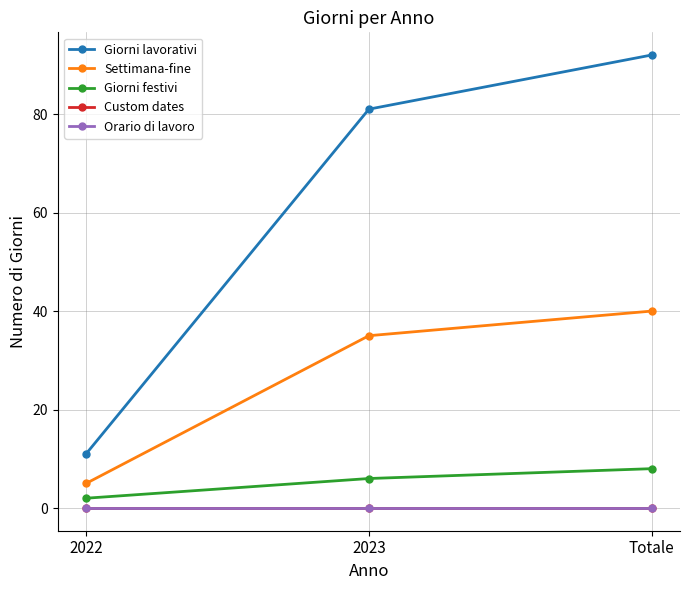

At Totale, list the series in order from smallest to largest.

Custom dates, Orario di lavoro, Giorni festivi, Settimana-fine, Giorni lavorativi